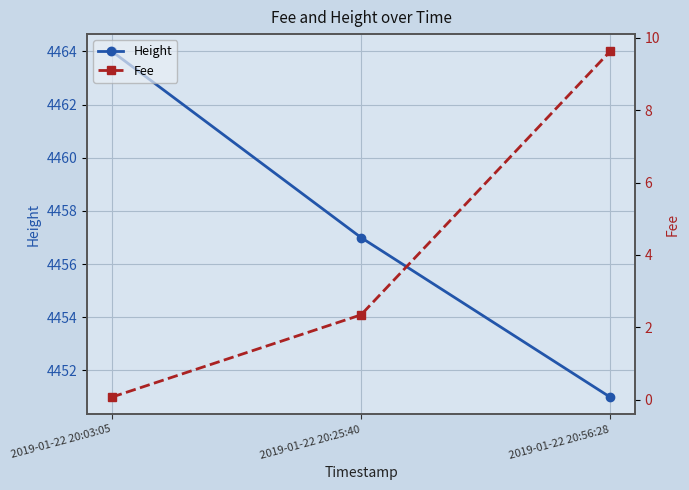

True or false: Fee has a value of 0.1 at 2019-01-22 20:03:05.

True